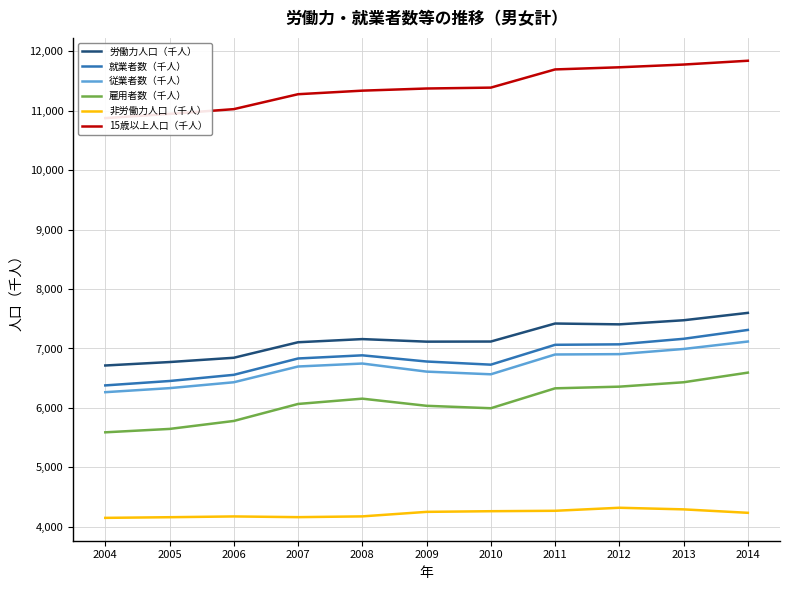

What is the difference between the maximum and minimum values in the 従業者数（千人） series?

852